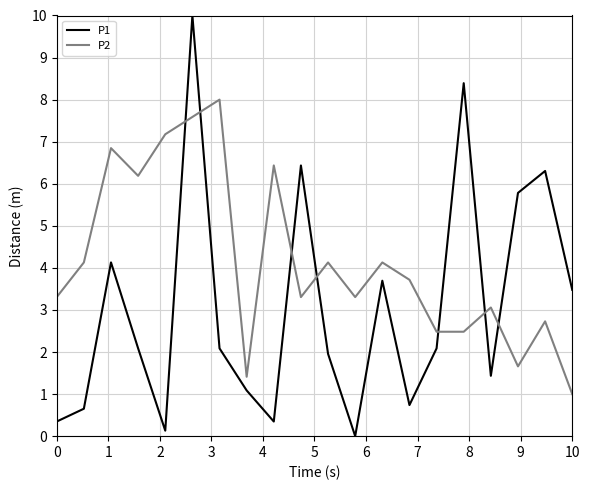

Which series has the largest total across all categories?

P2